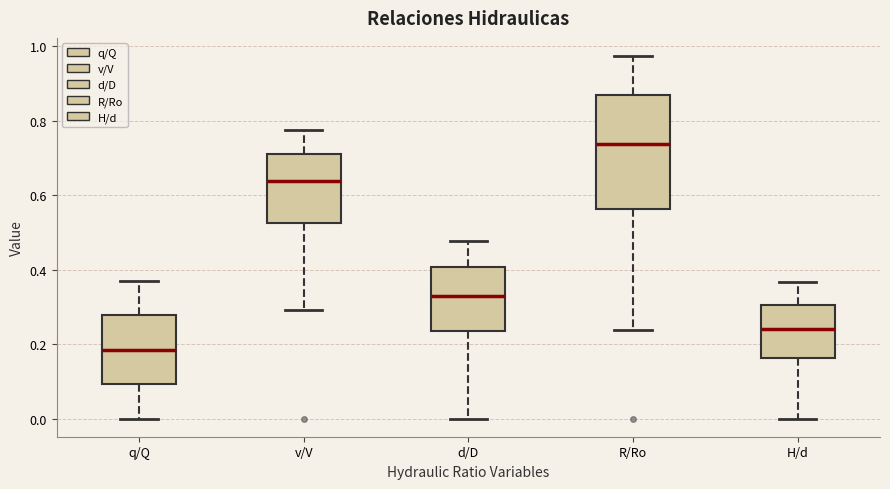

Comparing the boxes themselves (not the whiskers), which one is the tallest?

R/Ro